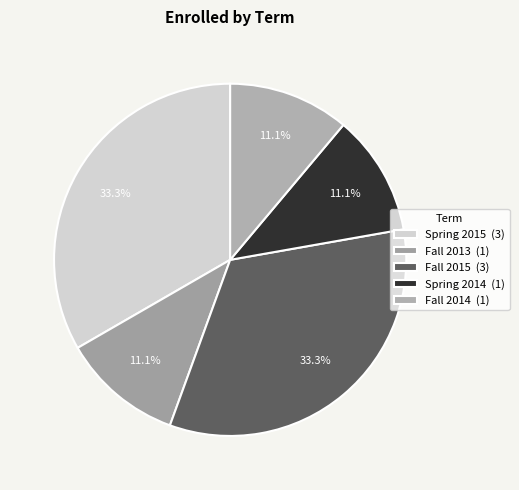

What percentage is the Fall 2015 slice, to the nearest percent?

33%